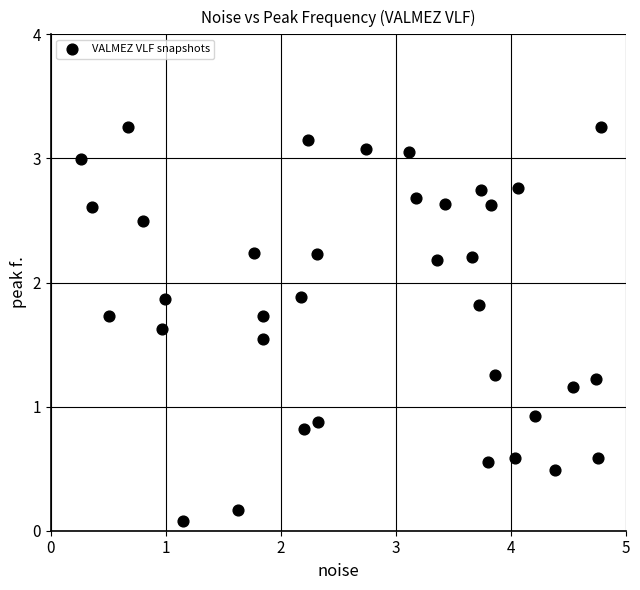

What is the range of Y values (max minus min)?

3.2